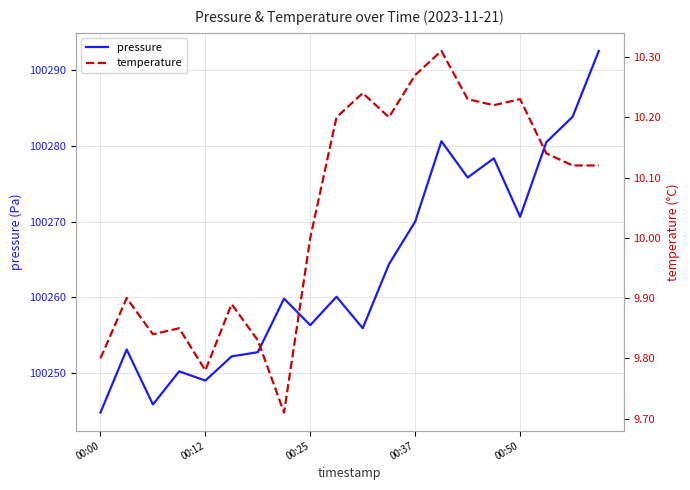

True or false: pressure has a value of 100249.0 at 00:12.

True